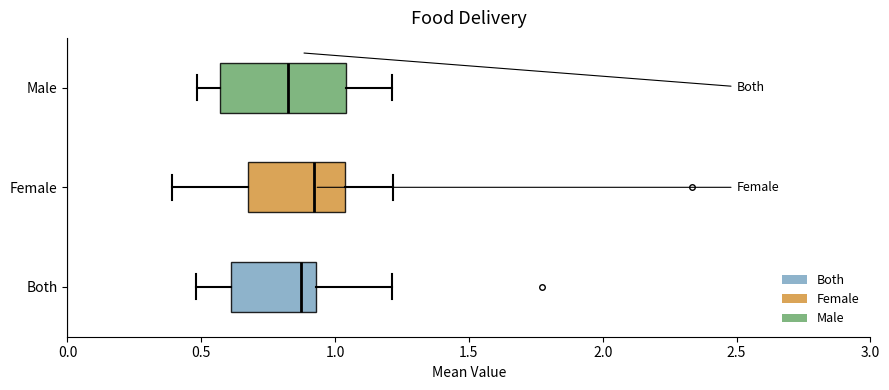

Which box is the widest, from its left edge to its right edge?

Male